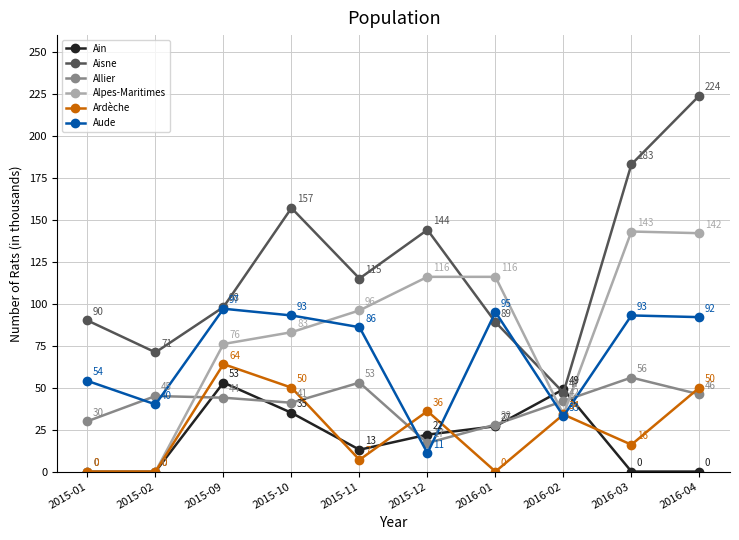

What is the sum of all Alpes-Maritimes values?

806